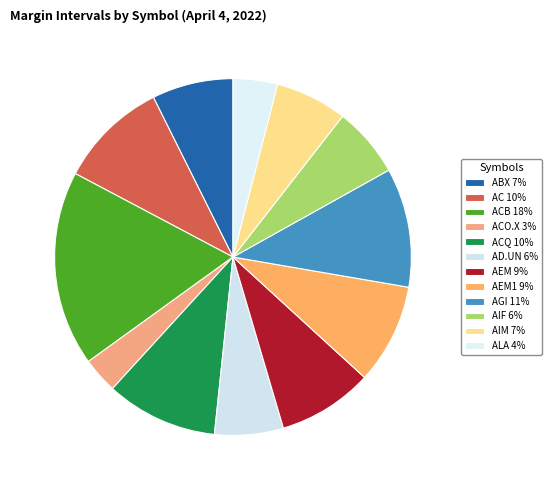

How many segments does this pie chart have?

12